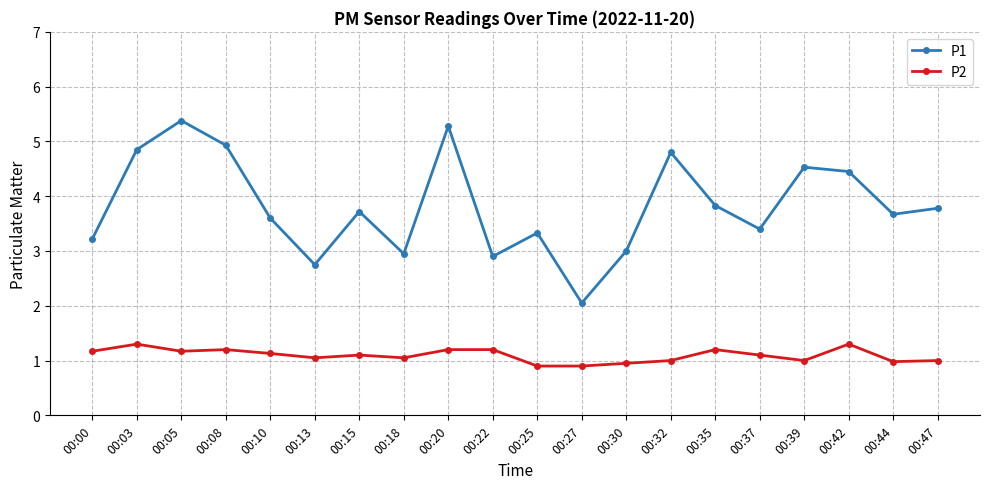

Is this an area chart (filled region under the line)?

No